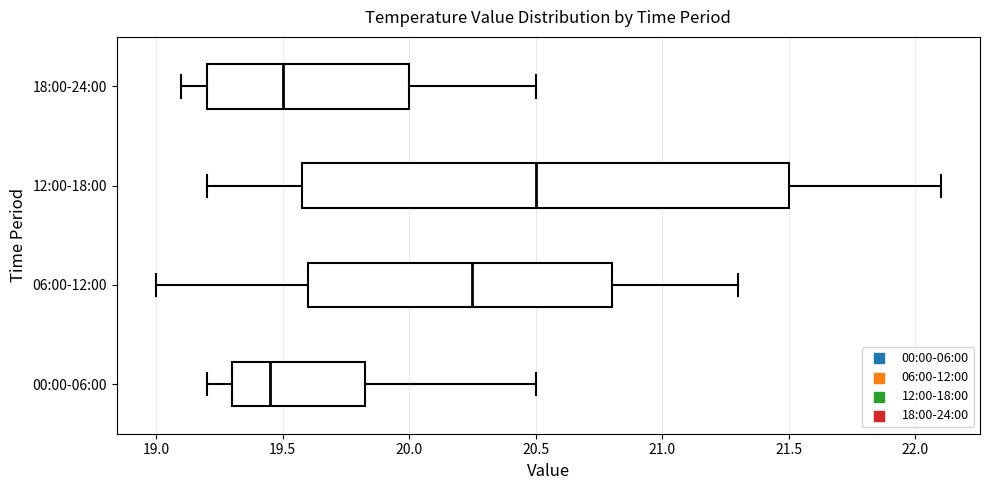

Reading bottom to top, transcribe this box plot: for each box, give where its median line is, the range the box spans, and where its two whiskers end, as read against the x-axis. The values are not printed on the chart, so give them approximately, as read against the axis.

00:00-06:00: median 19.45, box 19.30 to 19.85, whiskers 19.20 to 20.50
06:00-12:00: median 20.25, box 19.60 to 20.80, whiskers 19.00 to 21.30
12:00-18:00: median 20.50, box 19.60 to 21.50, whiskers 19.20 to 22.10
18:00-24:00: median 19.50, box 19.20 to 20.00, whiskers 19.10 to 20.50